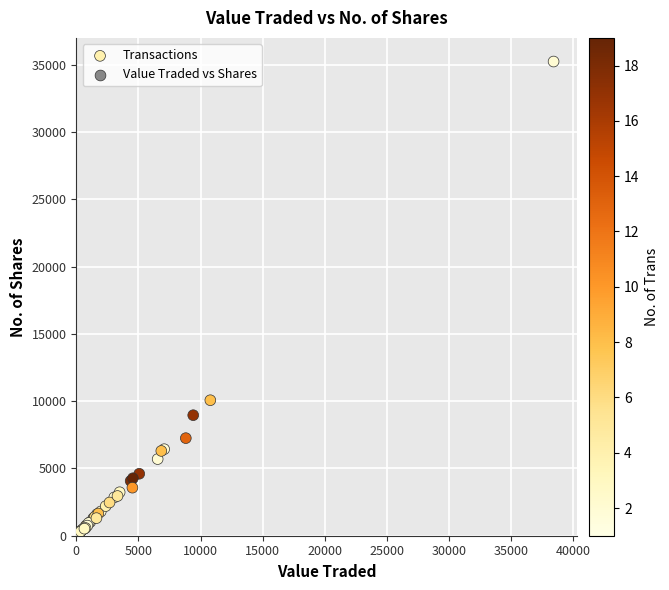

What Y value in the scatter plot is closest to 17666?

10067